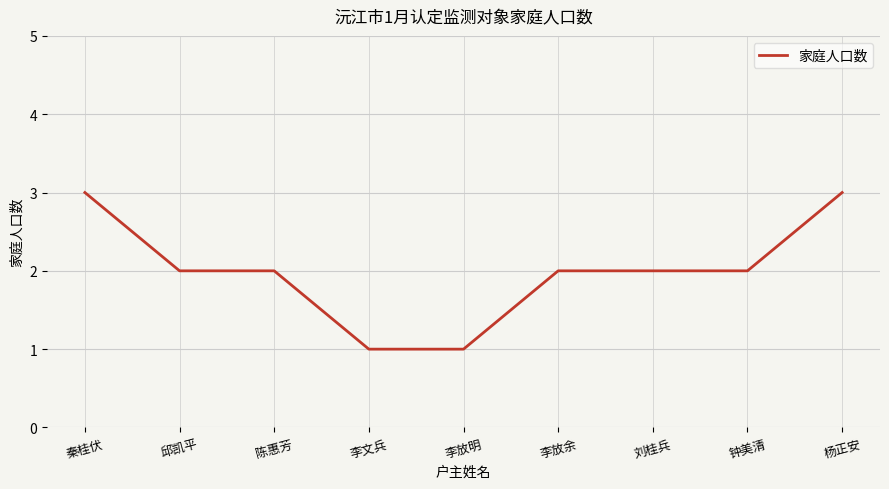

What is the minimum value shown in the chart?

1